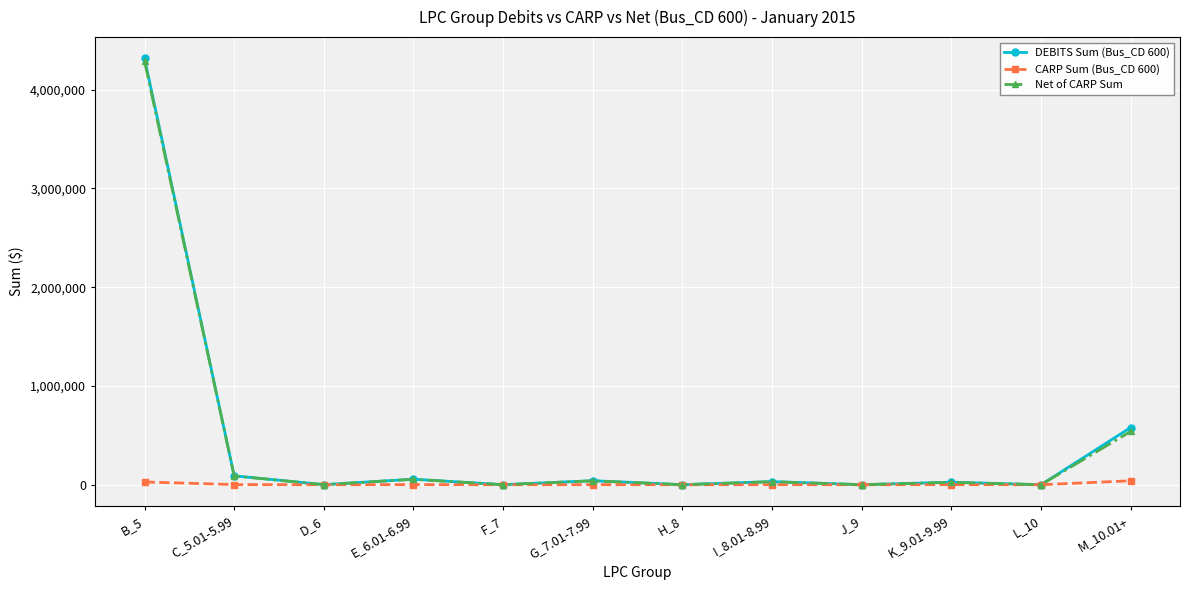

Where does the Net of CARP Sum series first go above 30428?

B_5